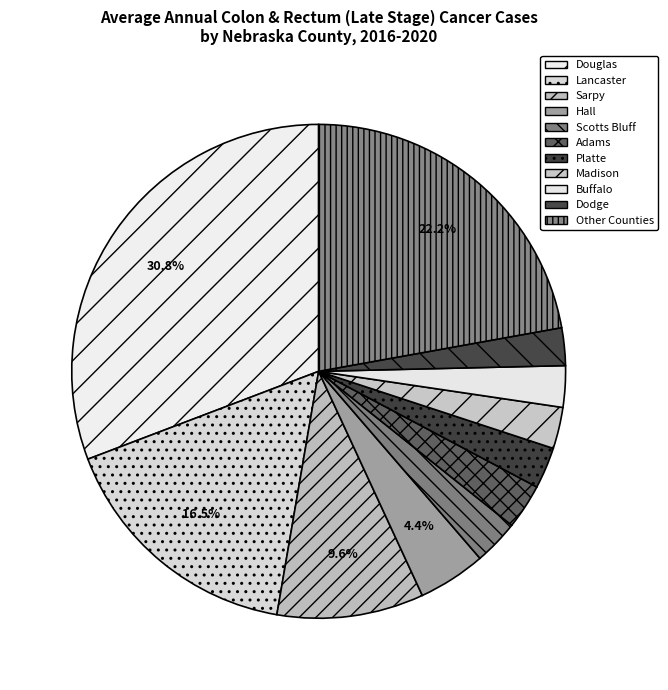

How many segments does this pie chart have?

11